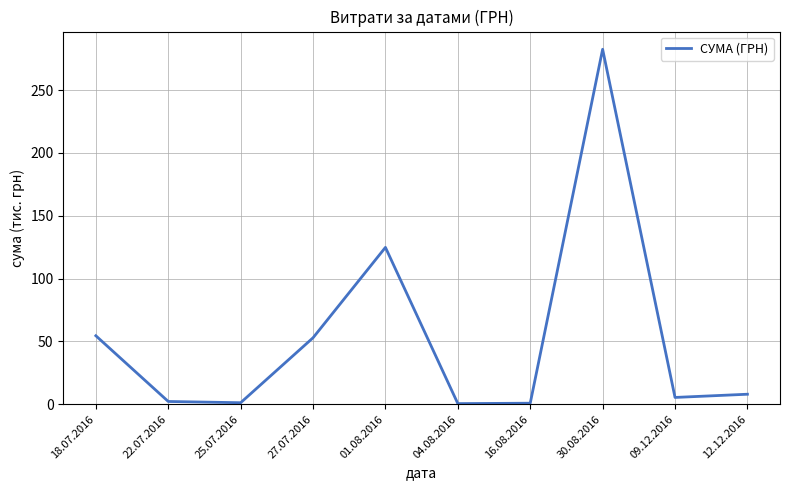

What is the difference between the maximum and minimum values?

282.0